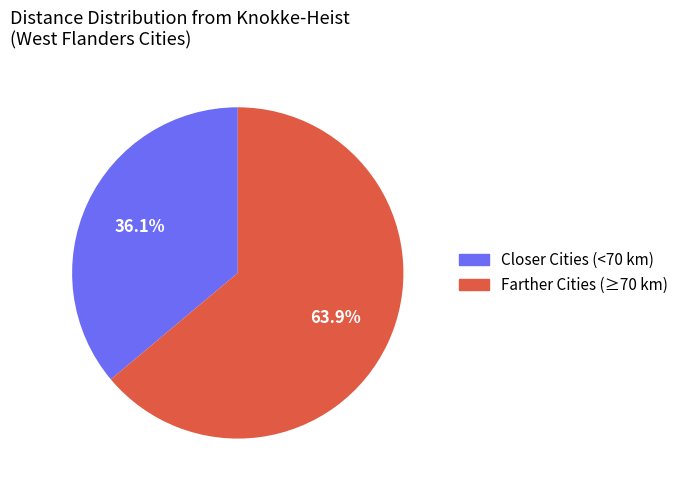

Does any single category account for the majority?

Yes